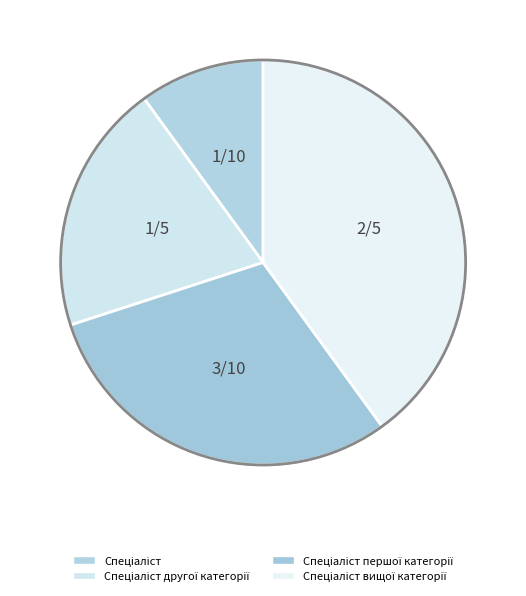

To the nearest percent, what is the difference between the largest and smallest slice percentages?

30%